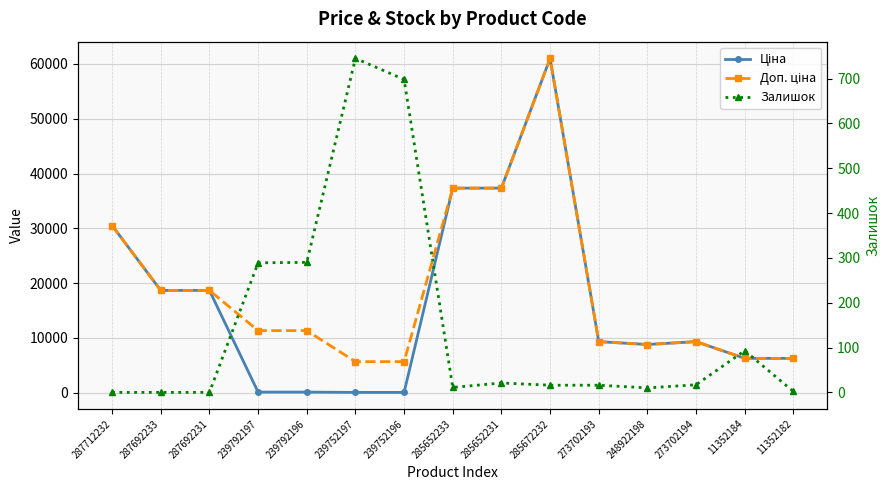

Read the Доп. ціна value at 239752196.

5667.0